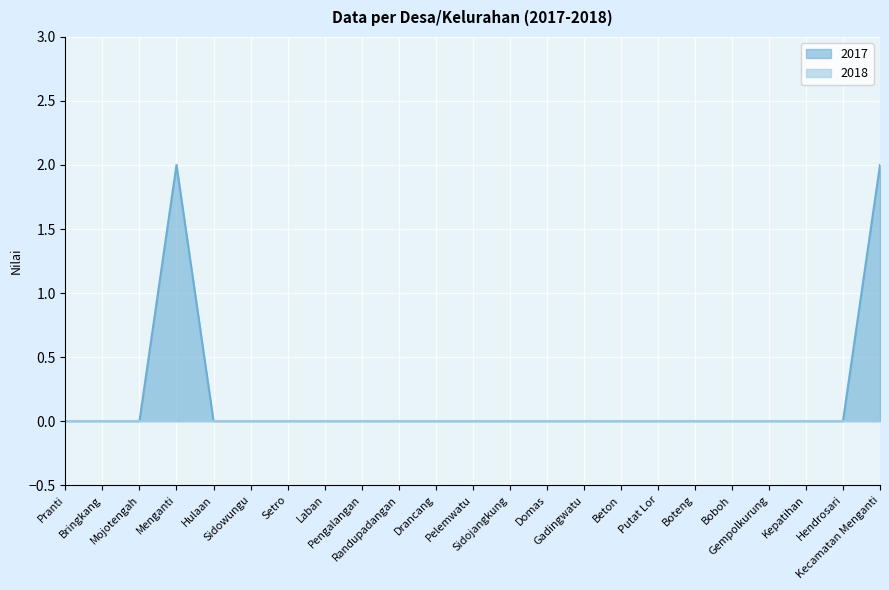

What is the difference between the maximum and minimum values?

2